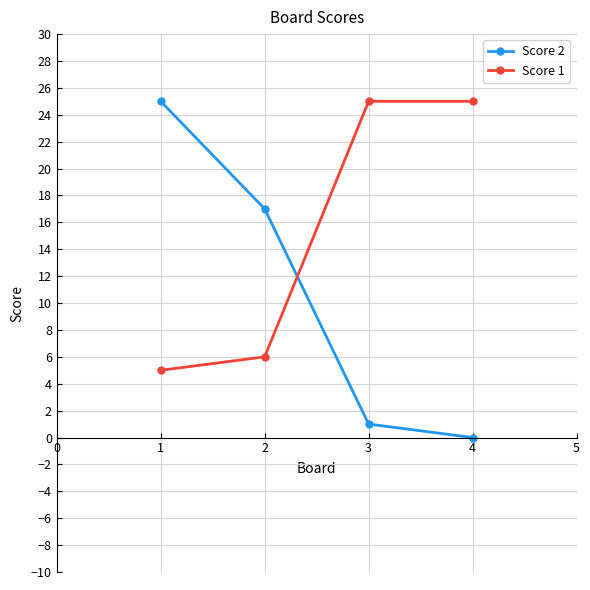

Which series has the widest spread of values?

Score 2